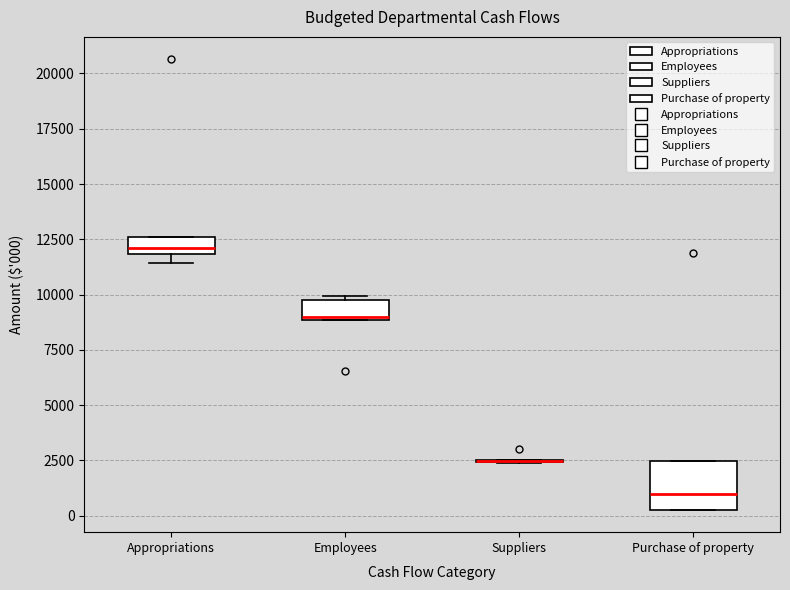

Where is the lower edge of the box for Appropriations on the y-axis? The values are not printed on the chart, so give them approximately, as read against the axis.

12000